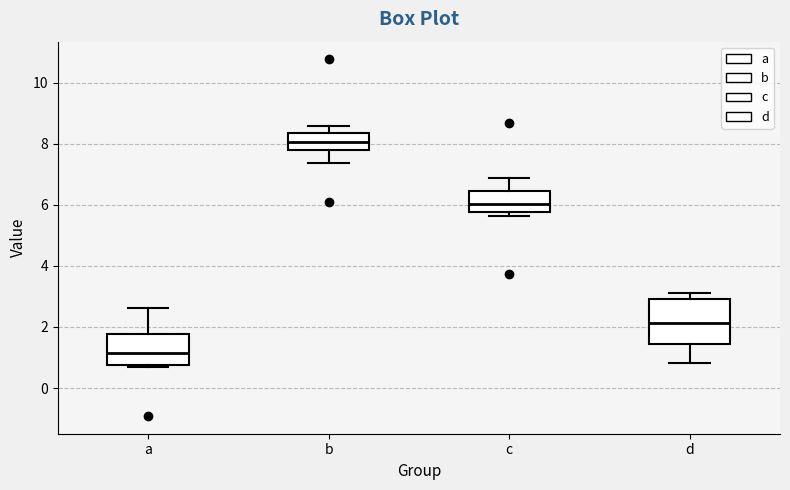

Reading left to right, transcribe this box plot: for each box, give where its median line is, the range the box spans, and where its two whiskers end, as read against the y-axis. The values are not printed on the chart, so give them approximately, as read against the axis.

a: median 1.2, box 0.8 to 1.8, whiskers 0.6 to 2.6
b: median 8.0, box 7.8 to 8.4, whiskers 7.4 to 8.6
c: median 6.0, box 5.8 to 6.4, whiskers 5.6 to 6.8
d: median 2.2, box 1.4 to 3.0, whiskers 0.8 to 3.2